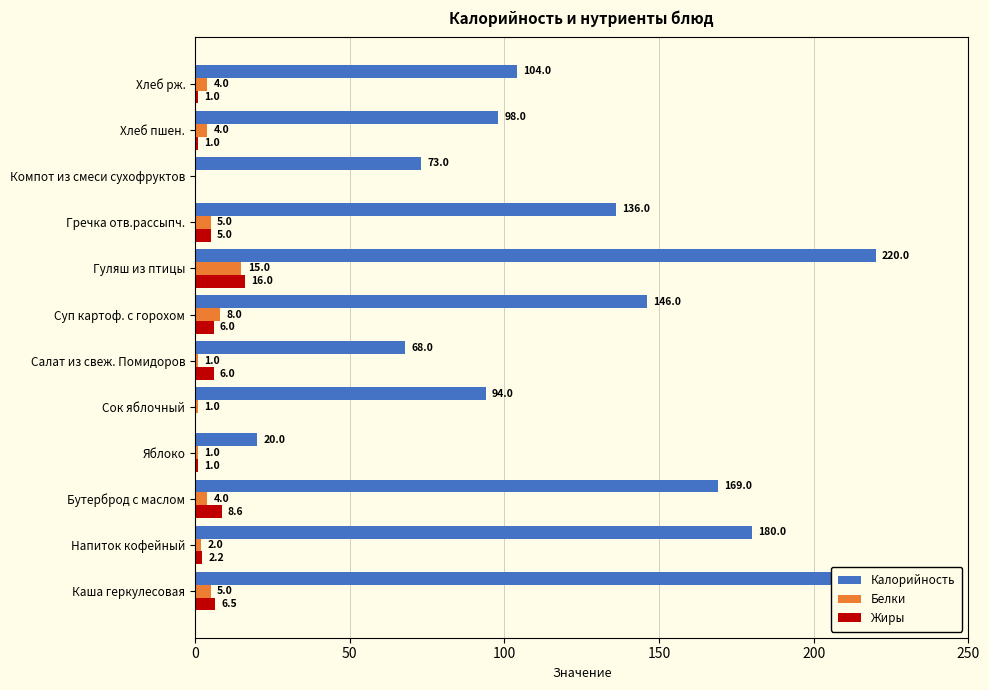

What is the sum of all Калорийность values?

1524.0